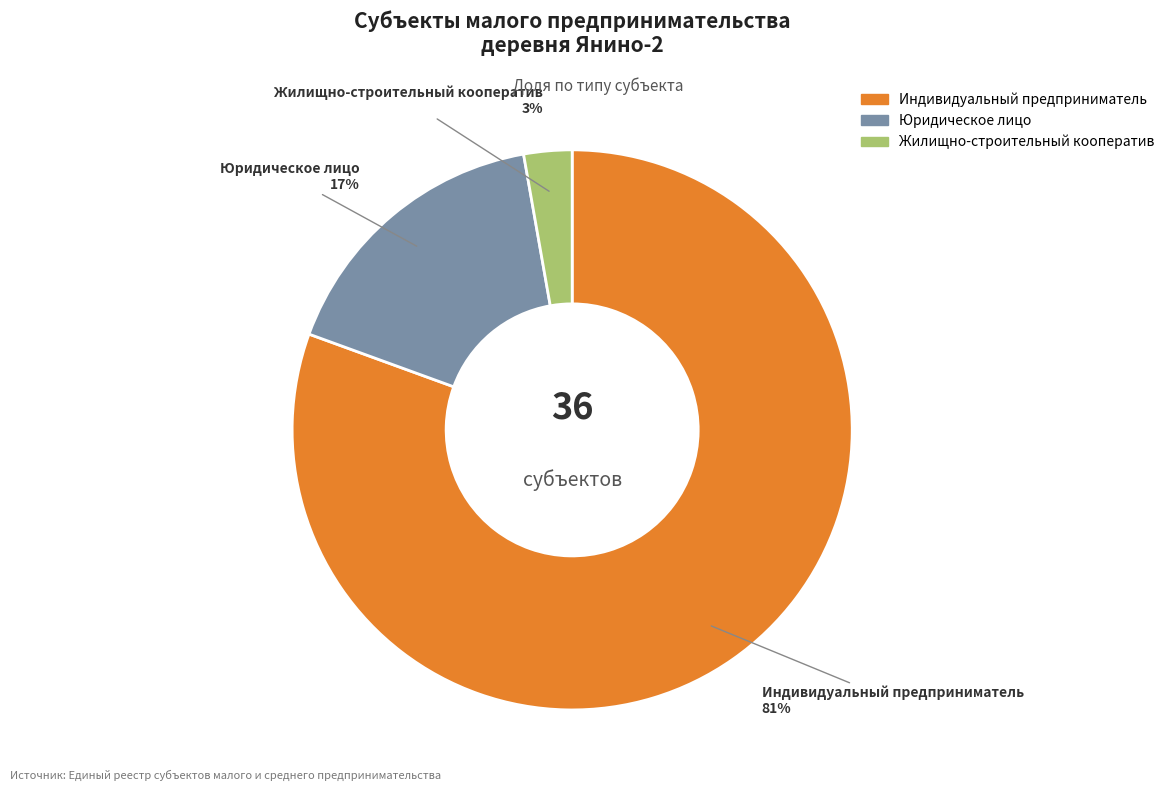

To the nearest percent, what is the combined percentage of Жилищно-строительный кооператив and Индивидуальный предприниматель?

83%